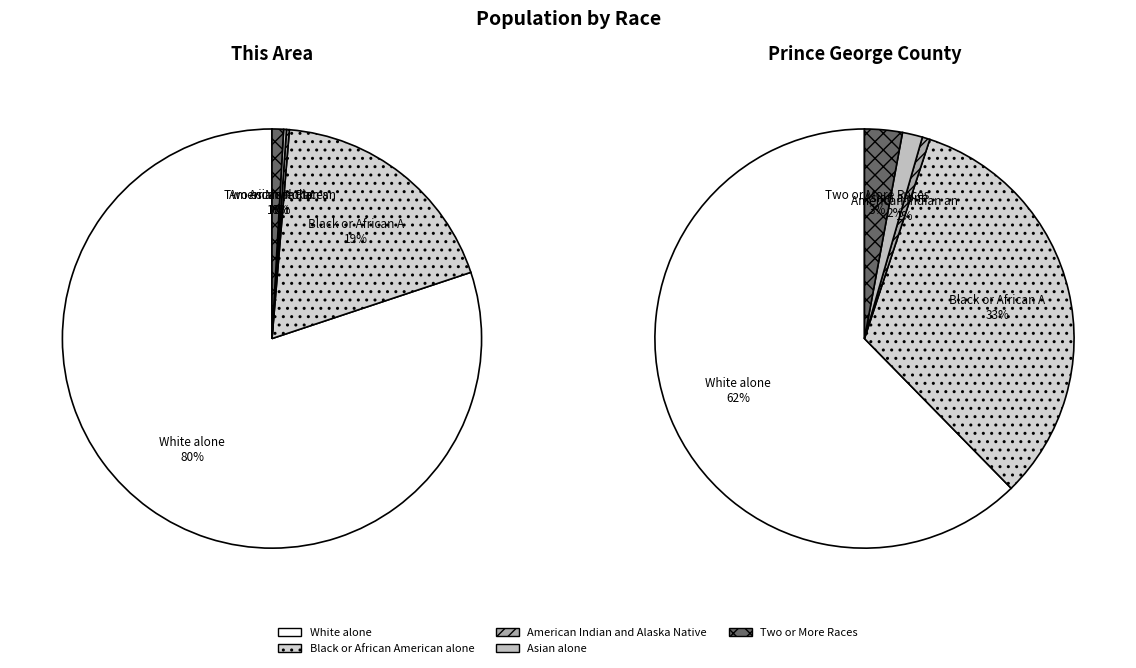

True or false: Two or More Races accounts for 11% of the total.

False